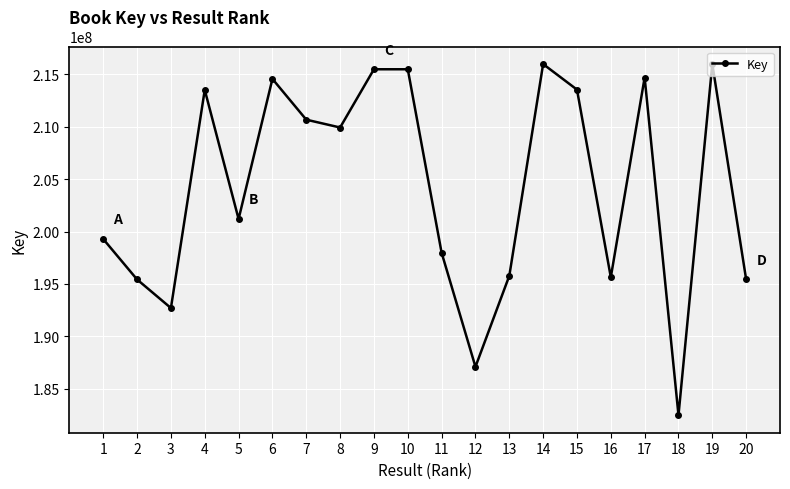

Where does the data first go above 209921492?

4